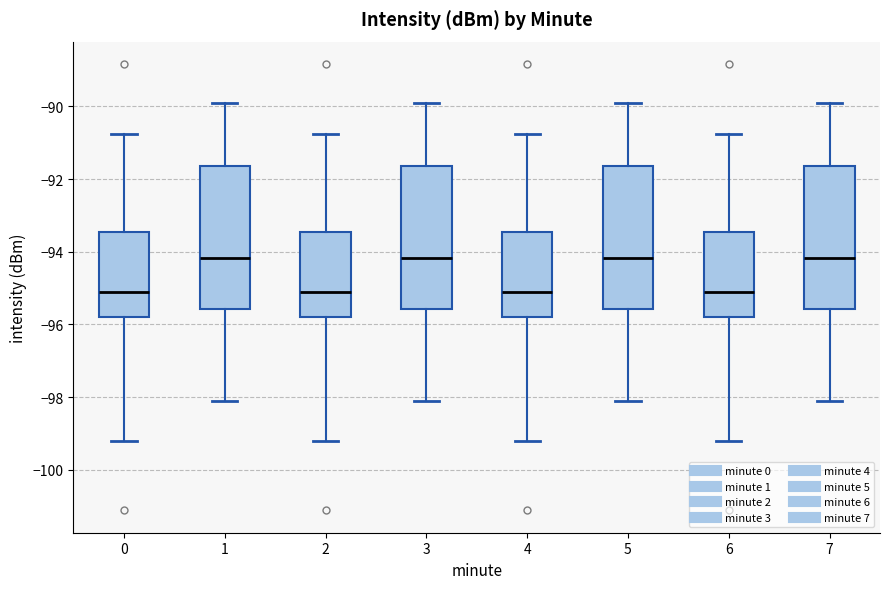

Reading left to right, transcribe this box plot: for each box, give where its median line is, the range the box spans, and where its two whiskers end, as read against the y-axis. The values are not printed on the chart, so give them approximately, as read against the axis.

0: median -95.2, box -95.8 to -93.4, whiskers -99.2 to -90.8
1: median -94.2, box -95.6 to -91.6, whiskers -98.2 to -89.8
2: median -95.2, box -95.8 to -93.4, whiskers -99.2 to -90.8
3: median -94.2, box -95.6 to -91.6, whiskers -98.2 to -89.8
4: median -95.2, box -95.8 to -93.4, whiskers -99.2 to -90.8
5: median -94.2, box -95.6 to -91.6, whiskers -98.2 to -89.8
6: median -95.2, box -95.8 to -93.4, whiskers -99.2 to -90.8
7: median -94.2, box -95.6 to -91.6, whiskers -98.2 to -89.8